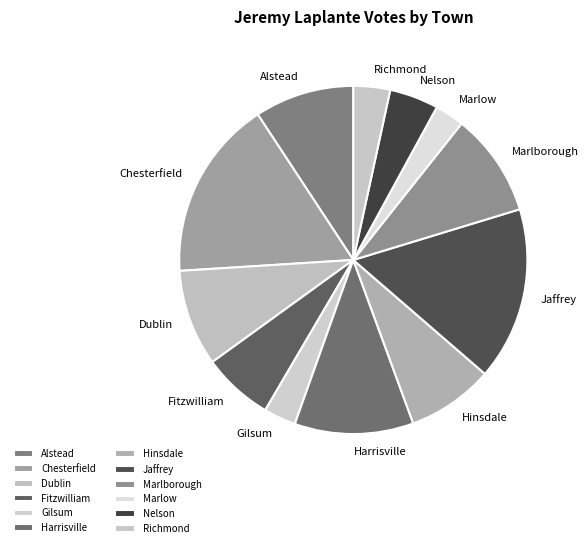

Which slice is the smallest?

Marlow